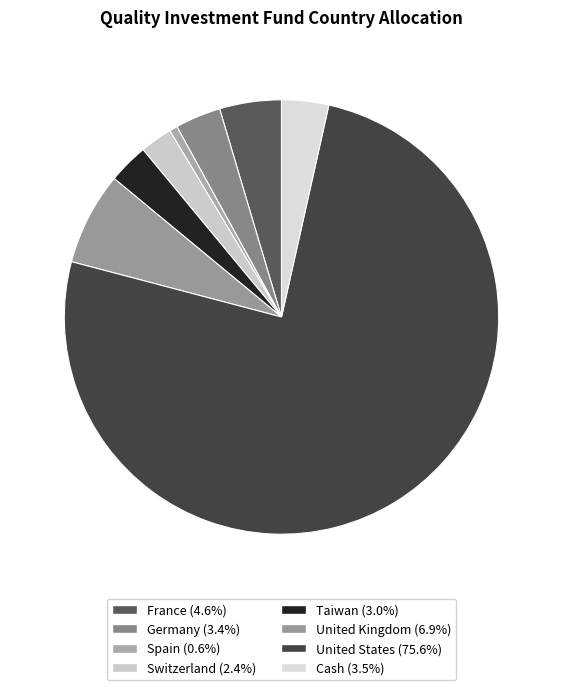

What percentage is the Spain slice, to the nearest percent?

1%